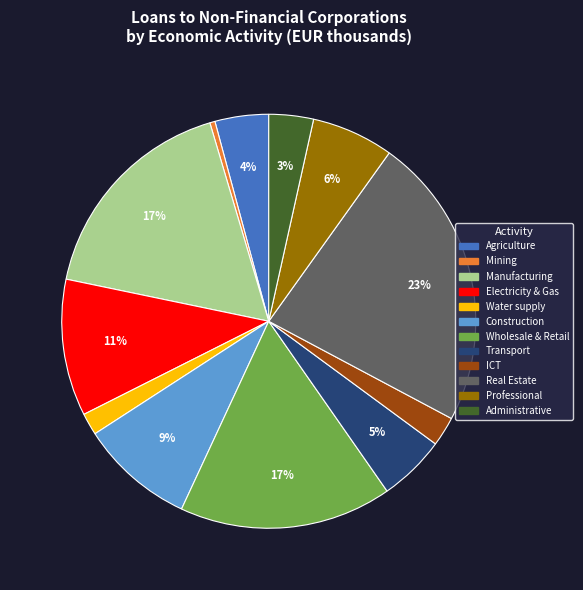

Does any single category account for the majority?

No